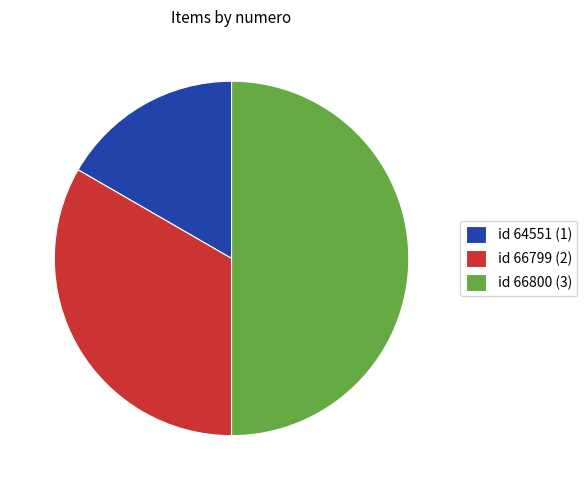

Is the sum of id 66800 (3) and id 66799 (2) greater than half?

Yes